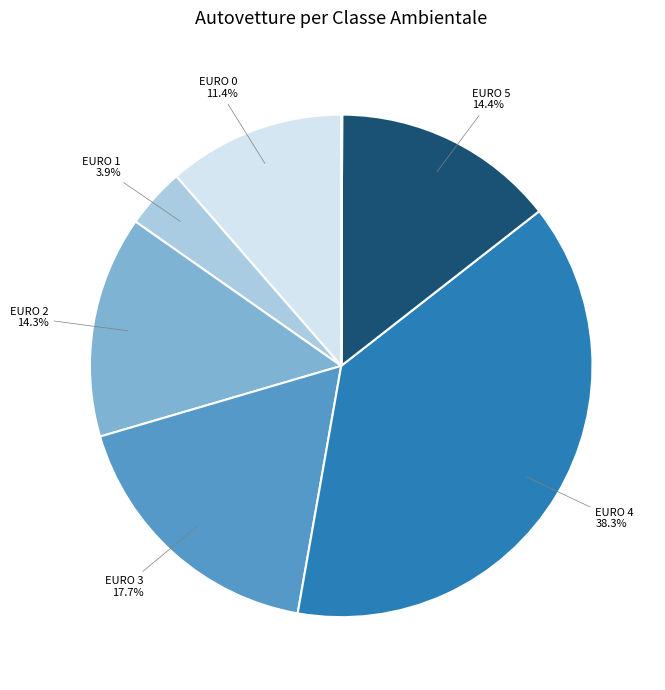

Is there any slice that represents more than half of the pie?

No